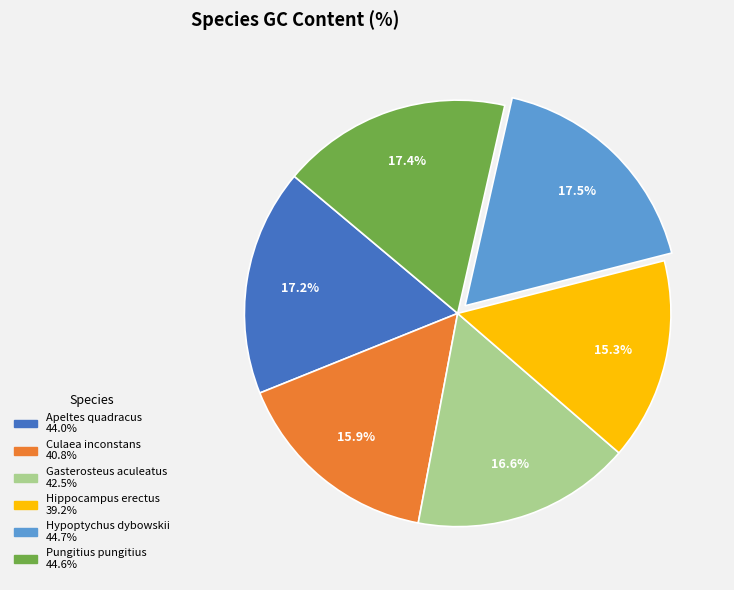

The Culaea inconstans slice represents 16% of the pie. True or false?

True